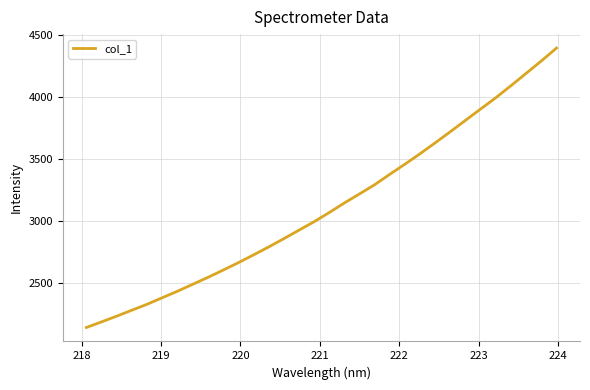

How many values are below 3066?

16